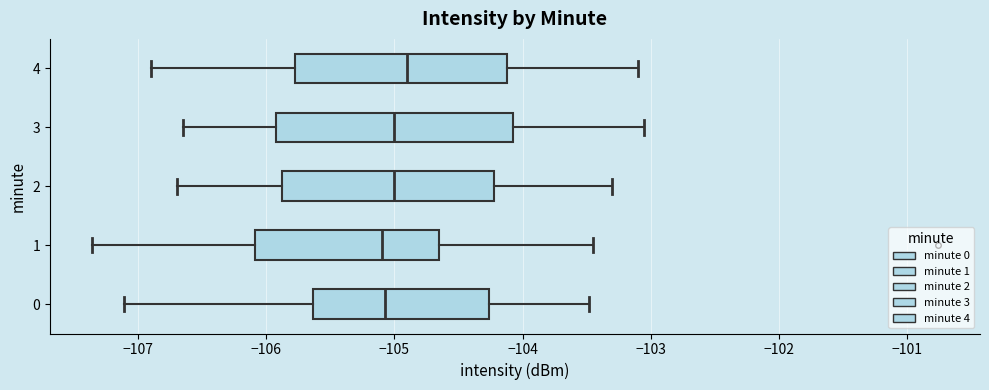

Where does the median line of the box at y = 2 sit on the x-axis? The values are not printed on the chart, so give them approximately, as read against the axis.

-105.0